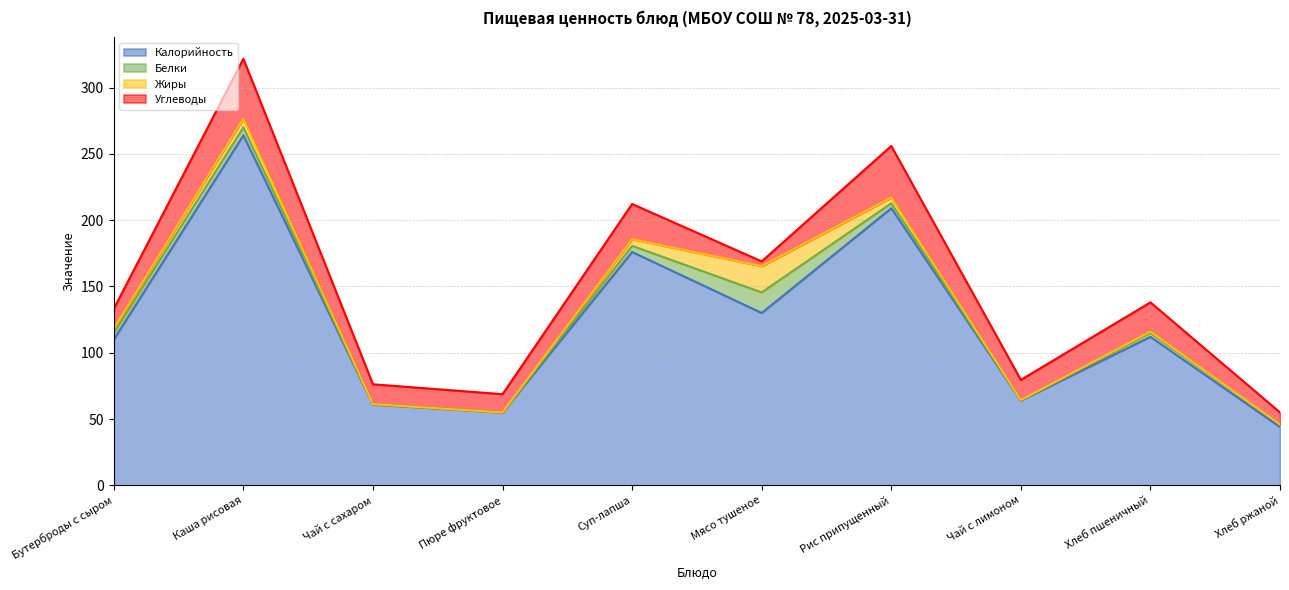

What is the label of the 3rd point from the left?

Чай с сахаром